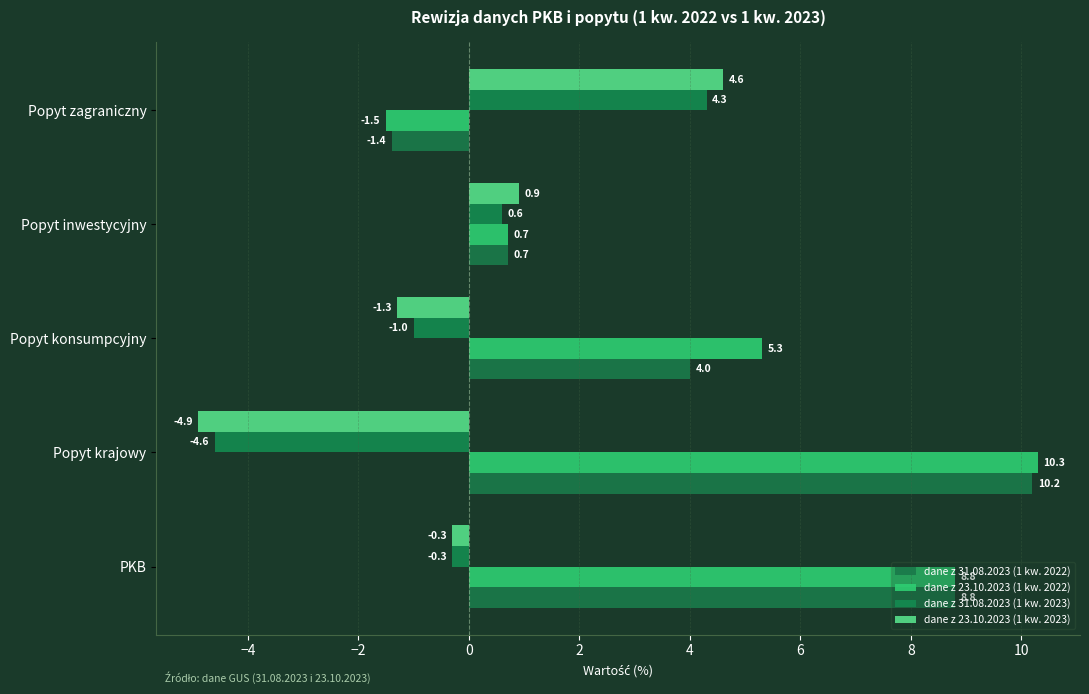

What is the sum of all dane z 31.08.2023 (1 kw. 2022) values?

22.3